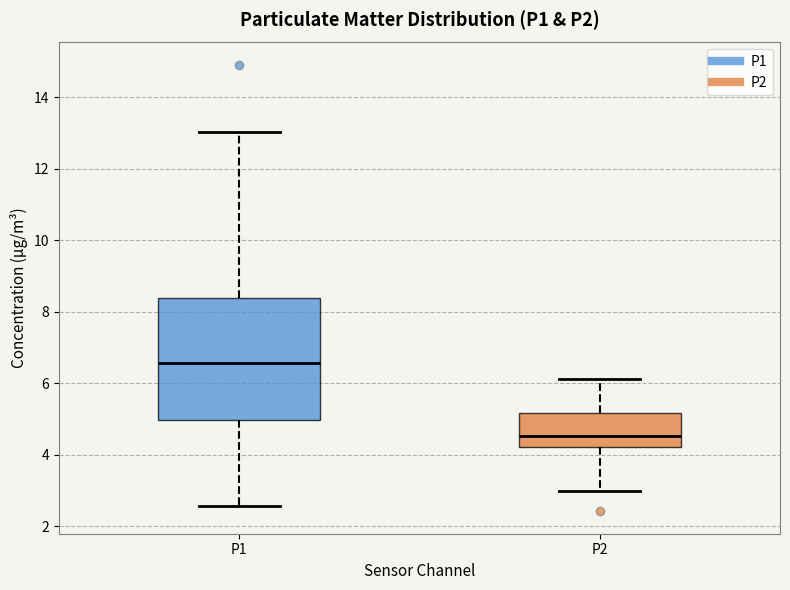

Which box is the tallest, from its lower edge to its upper edge?

P1